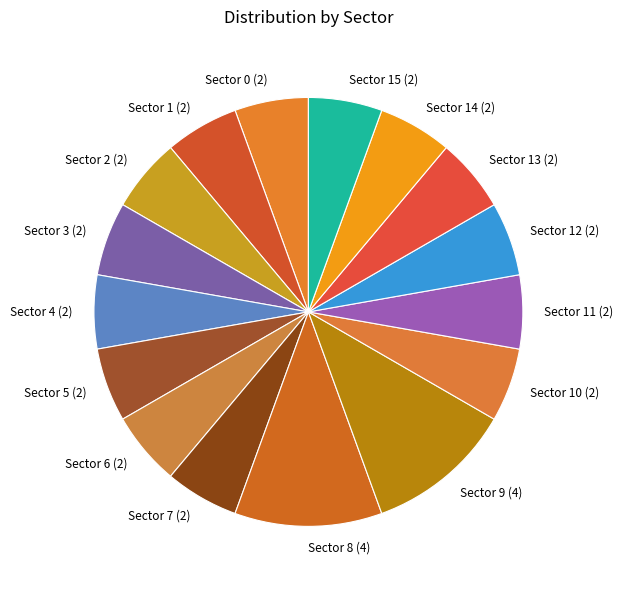

True or false: Sector 7 (2) accounts for 6% of the total.

True